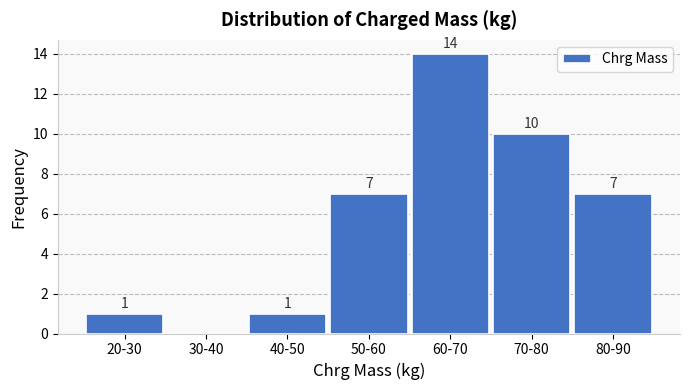

Reading right to left, extract all data points from this chart.

80-90=7	70-80=10	60-70=14	50-60=7	40-50=1	30-40=0	20-30=1